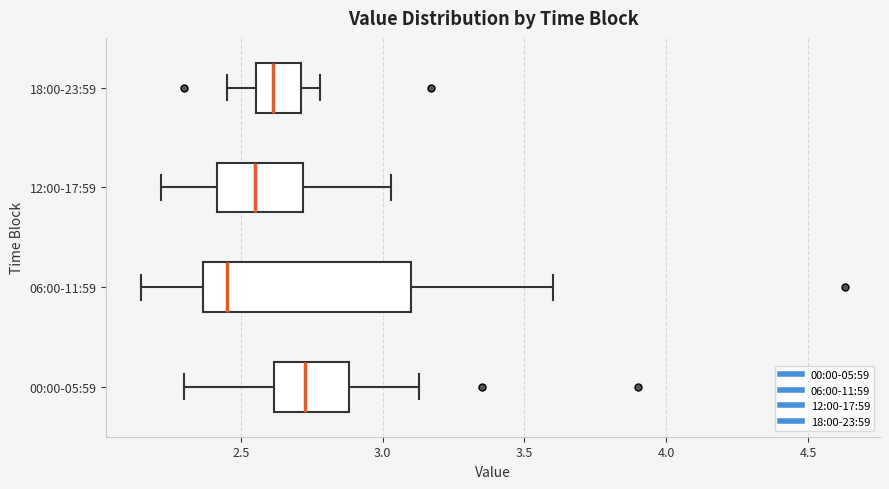

Which box has the furthest to the right median line?

00:00-05:59